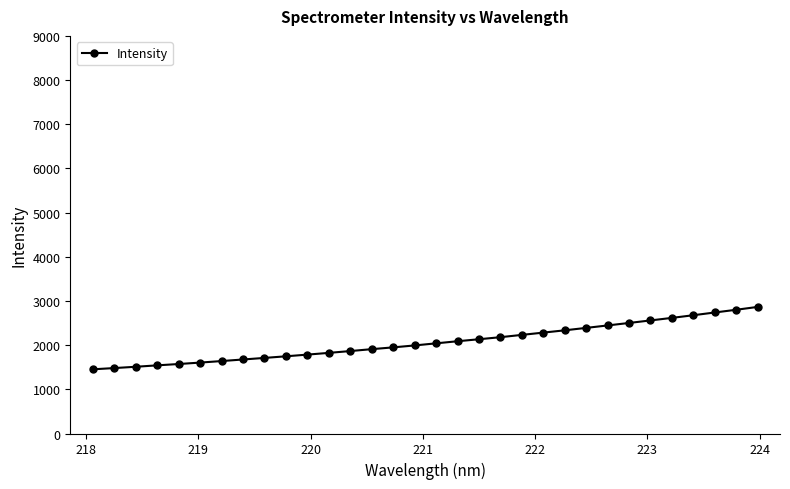

What is the value of the 24th point from the left?

2390.5